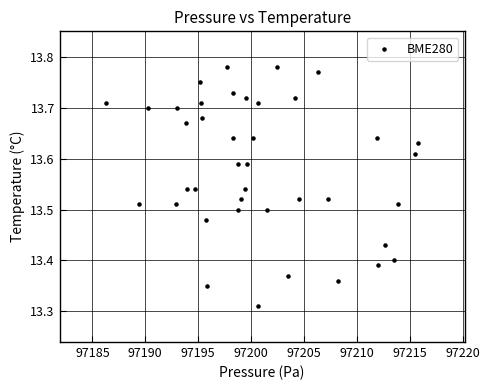

What is the range of X values (max minus min)?

29.5